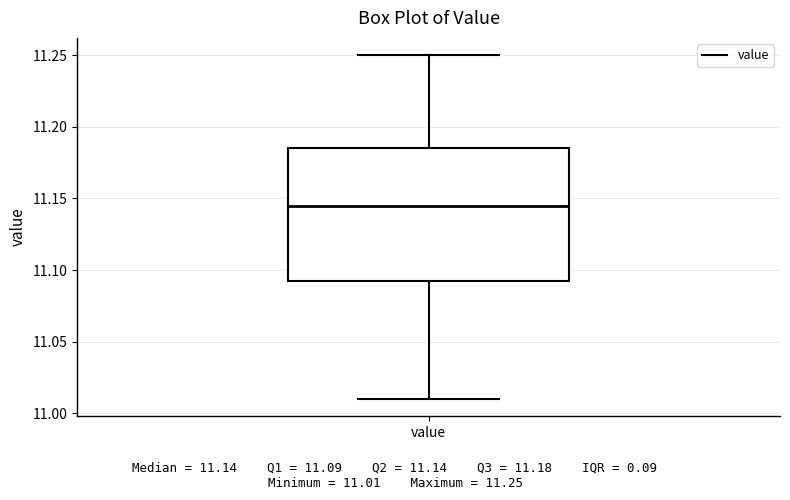

Read this box plot against the y-axis: the position of the median line, the range covered by the box, and the ends of both whiskers. The values are not printed on the chart, so give them approximately, as read against the axis.

median 11.145, box 11.095 to 11.185, whiskers 11.010 to 11.250